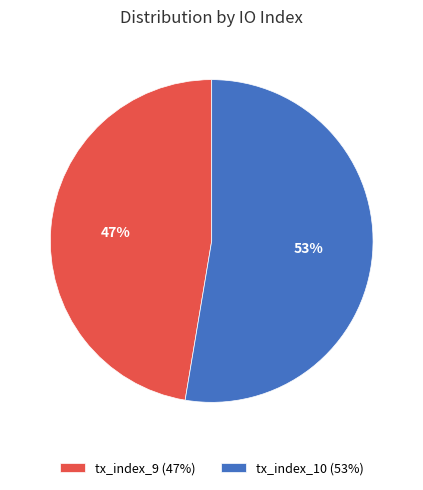

Count the number of slices in the pie.

2